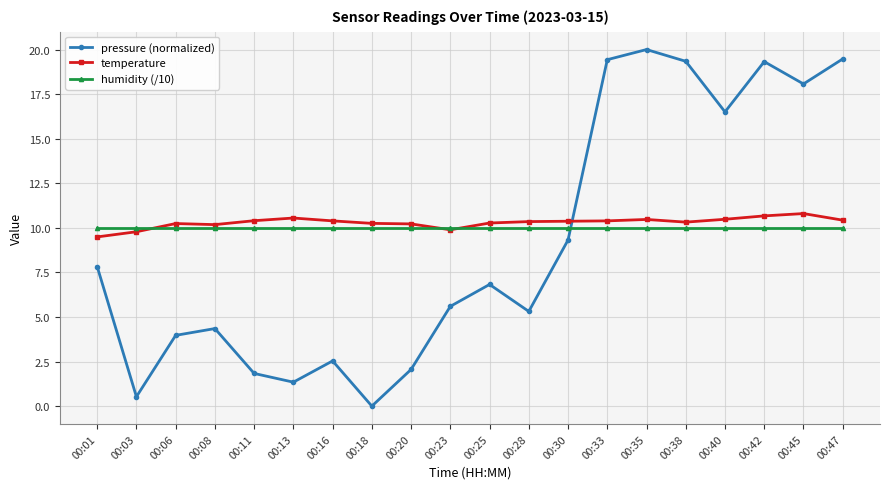

True or false: humidity (/10) has a value of 10.0 at 00:03.

True